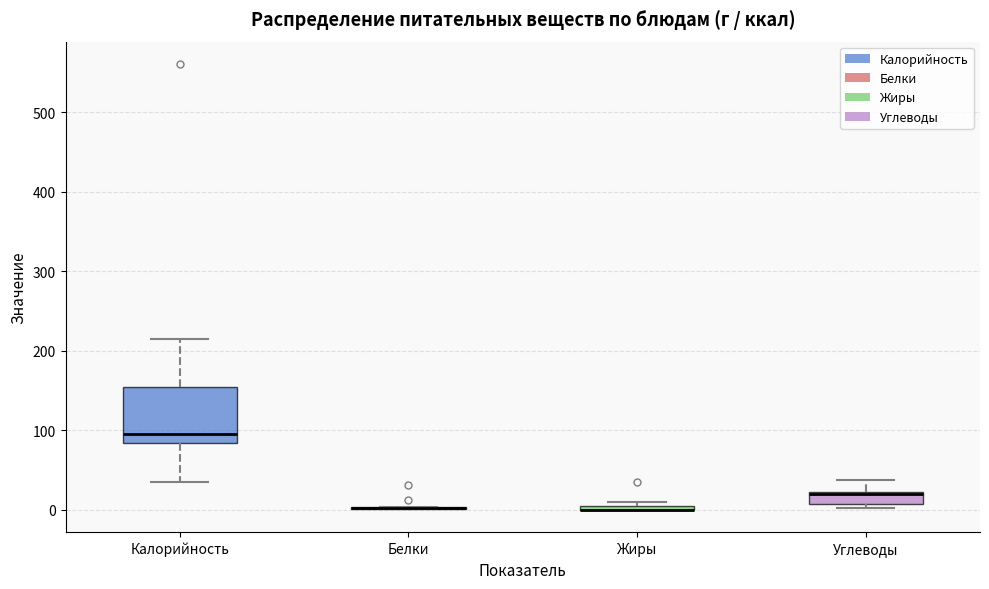

Which box is the tallest, from its lower edge to its upper edge?

Калорийность